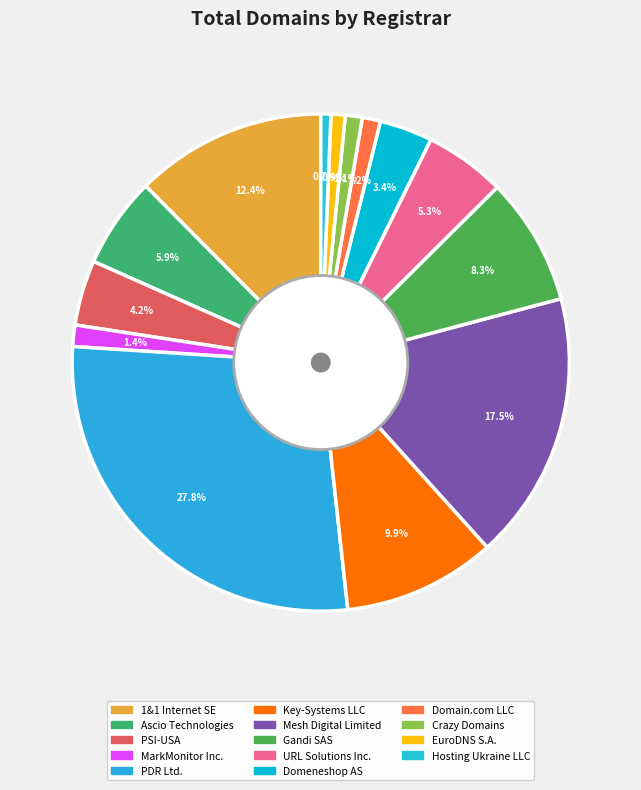

True or false: MarkMonitor Inc. accounts for 11% of the total.

False